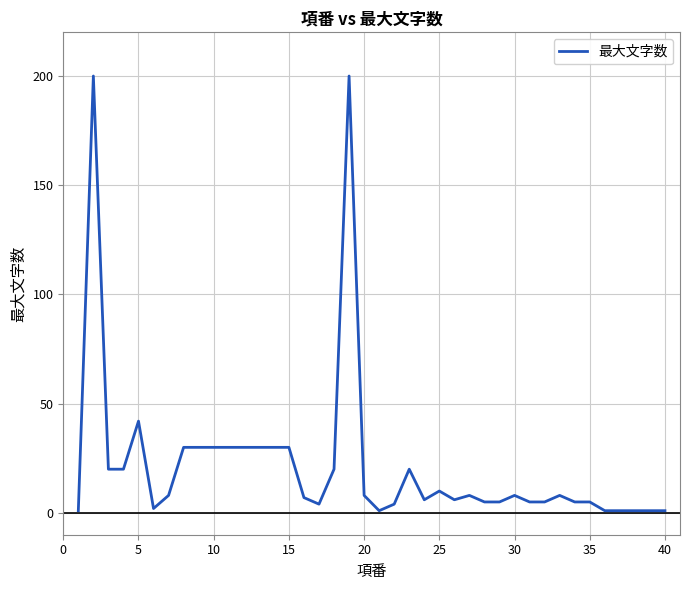

What is the difference between the maximum and minimum values?

199